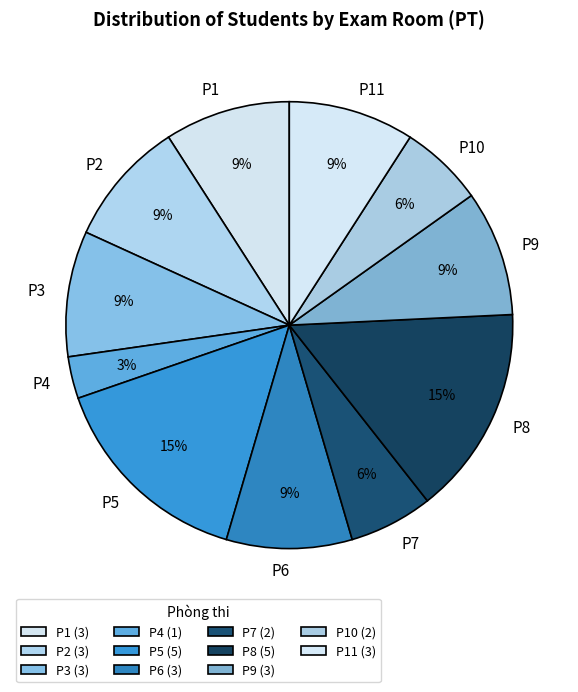

True or false: P3 accounts for 9% of the total.

True